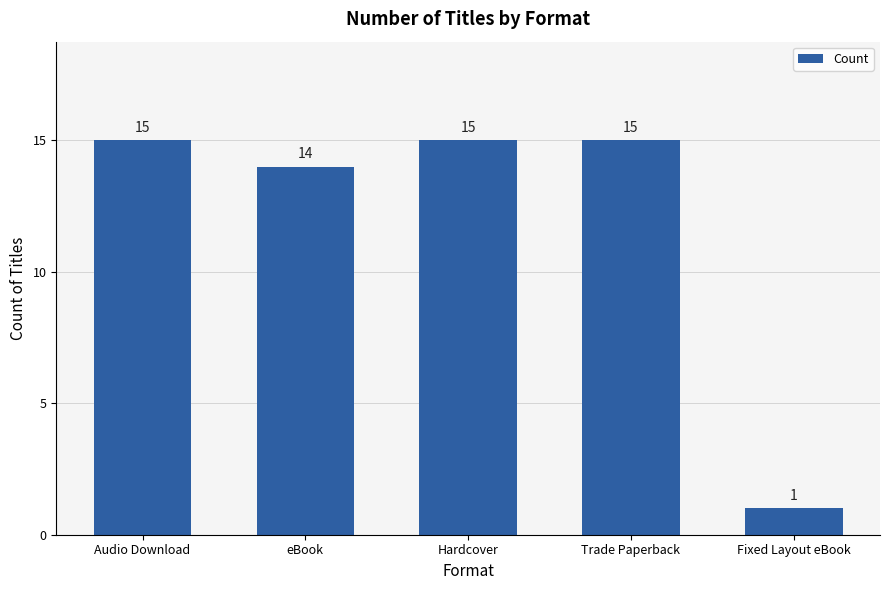

What is the maximum value shown in the chart?

15